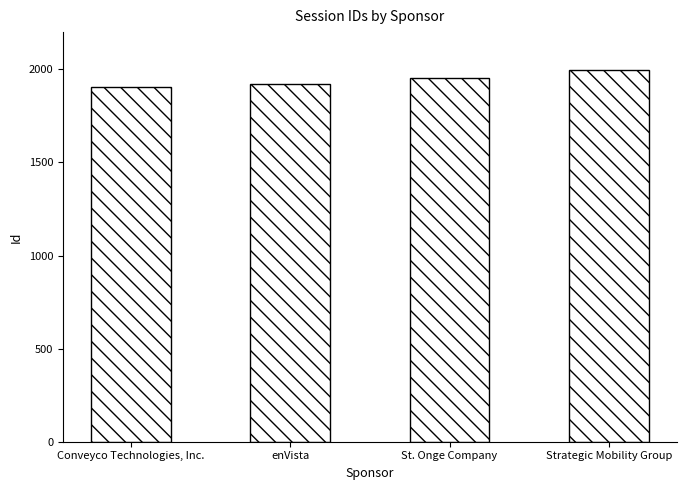

List the labels in order of value, smallest first.

Conveyco Technologies, Inc., enVista, St. Onge Company, Strategic Mobility Group